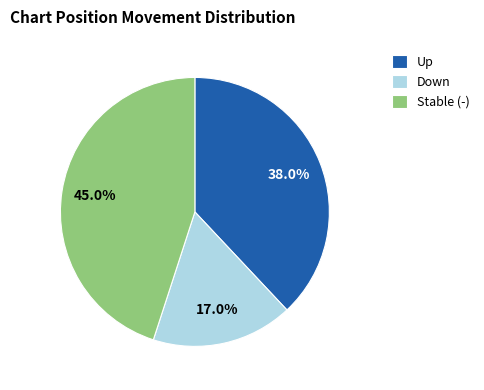

Which has a higher value, Up or Down?

Up